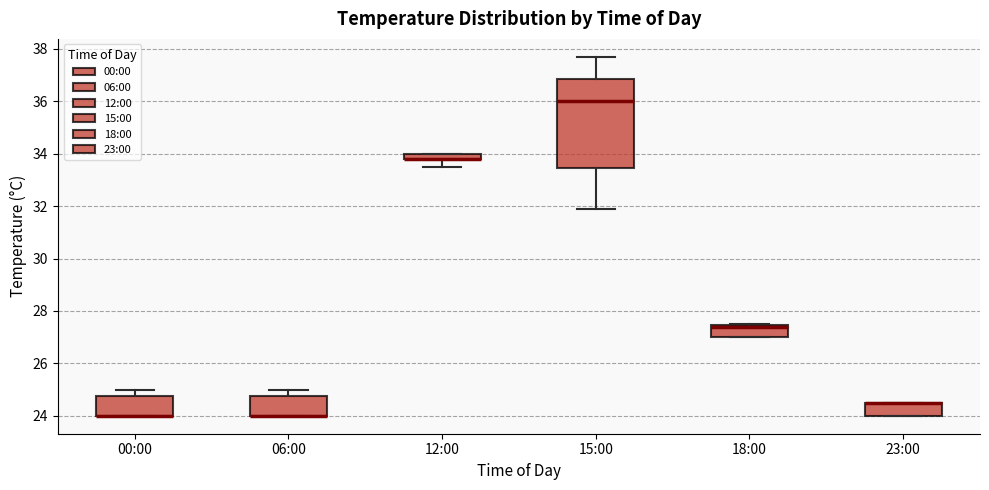

Which box is the tallest, from its lower edge to its upper edge?

15:00